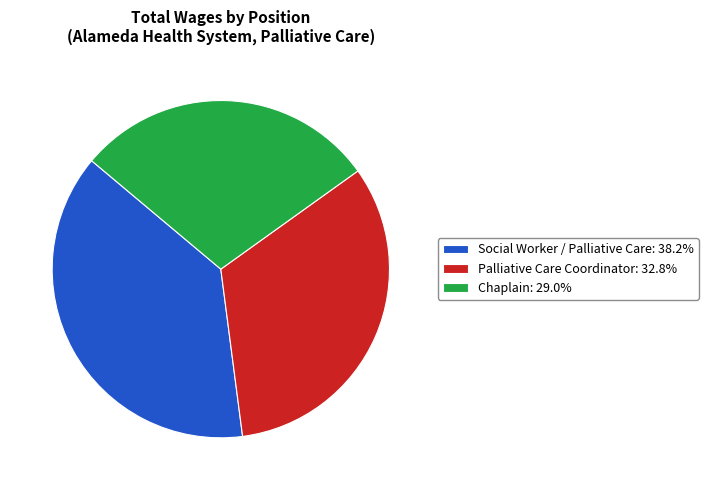

What is the ratio of the value at Palliative Care Coordinator to the value at Social Worker / Palliative Care?

0.9